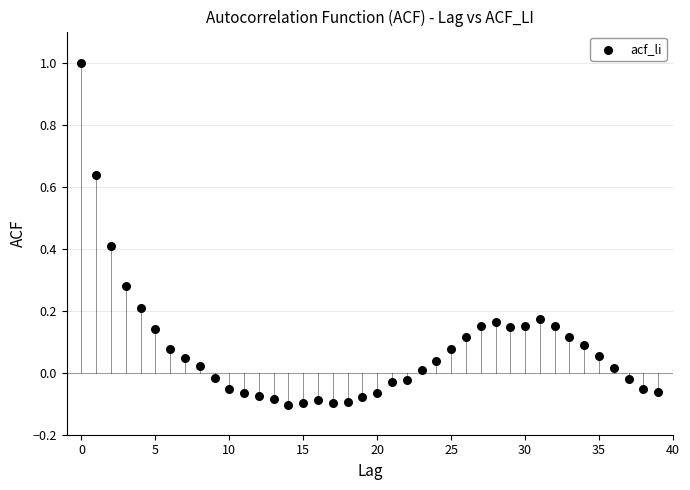

What is the range of Y values (max minus min)?

1.1